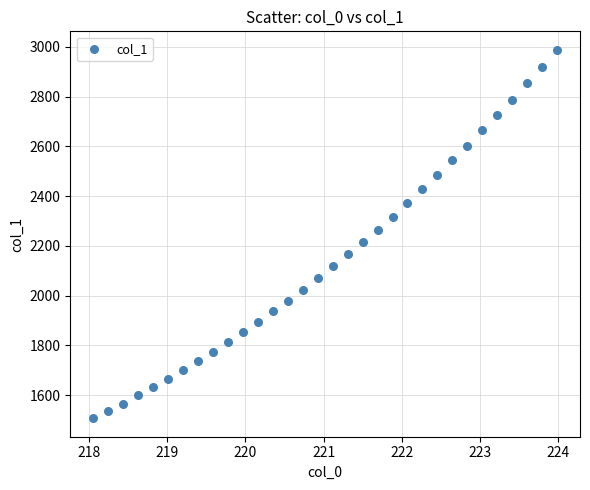

What is the range of X values (max minus min)?

5.9